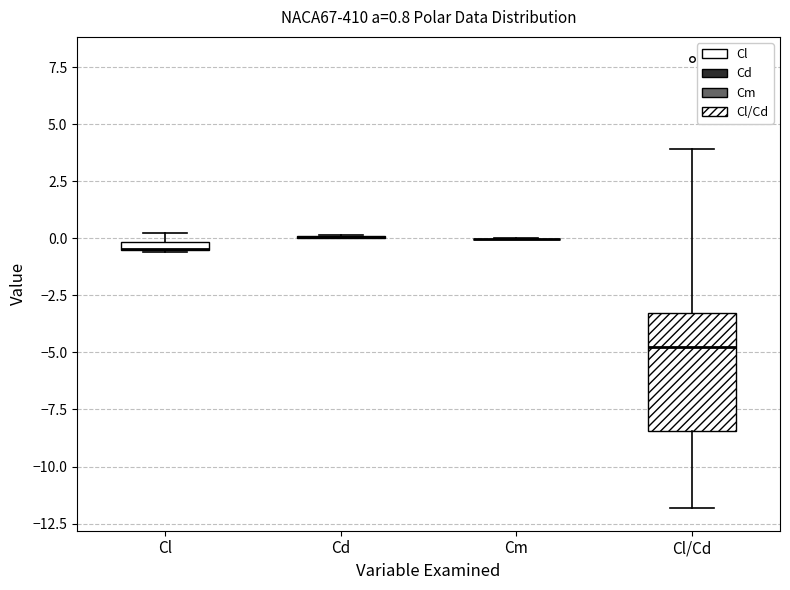

Comparing the boxes themselves (not the whiskers), which one is the tallest?

Cl/Cd